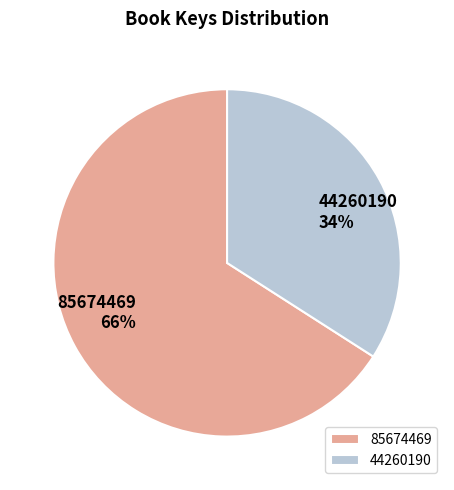

What is the ratio of the value at 85674469 to the value at 44260190?

1.9